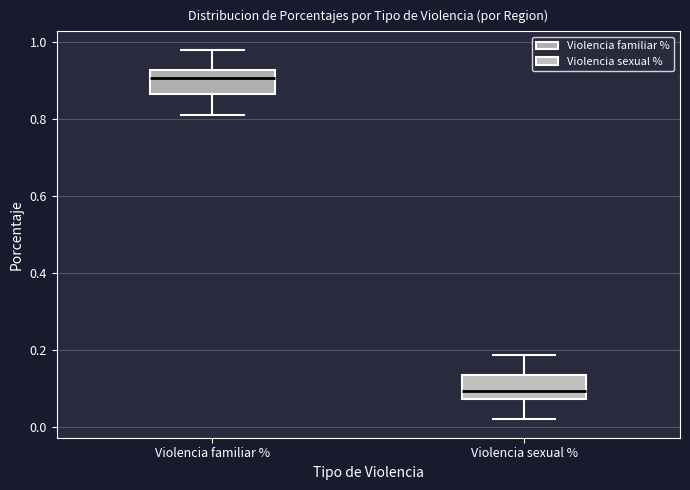

Reading left to right, read every box against the y-axis: the position of its median line, the range the box covers, and the ends of its whiskers. The values are not printed on the chart, so give them approximately, as read against the axis.

Violencia familiar %: median 0.90, box 0.86 to 0.92, whiskers 0.82 to 0.98
Violencia sexual %: median 0.10, box 0.08 to 0.14, whiskers 0.02 to 0.18